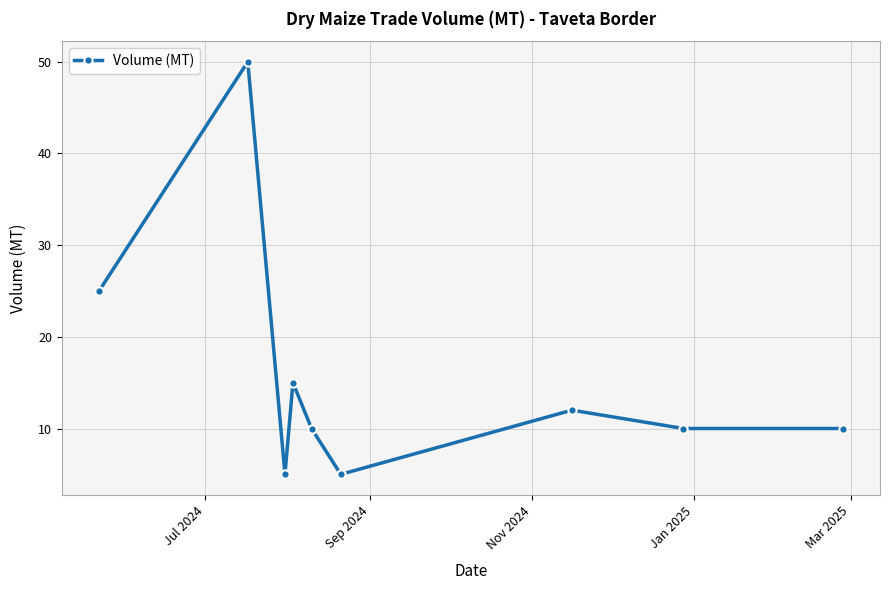

Reading right to left, what are all the values shown in this chart?

10	10	12	5	10	15	5	50	25